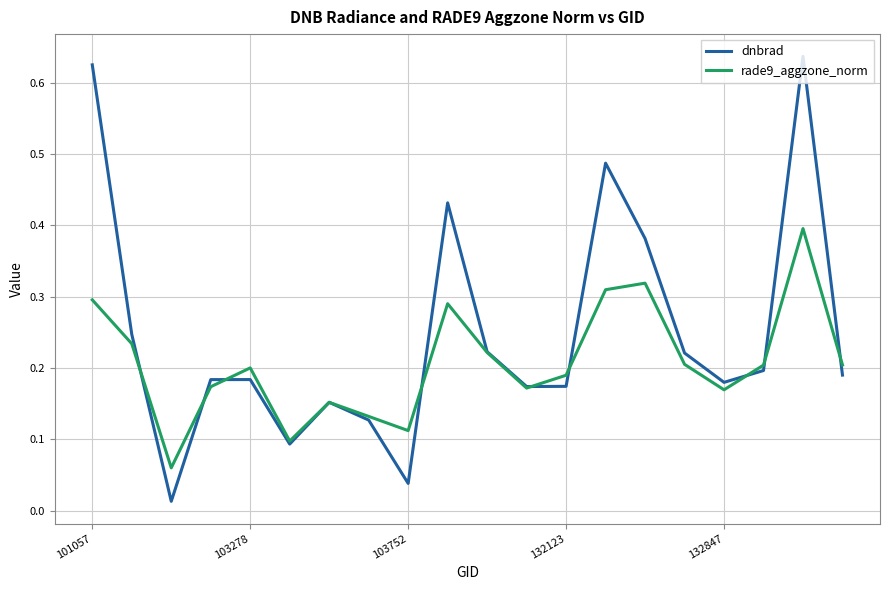

List the series in order of their overall mean, lowest first.

rade9_aggzone_norm, dnbrad